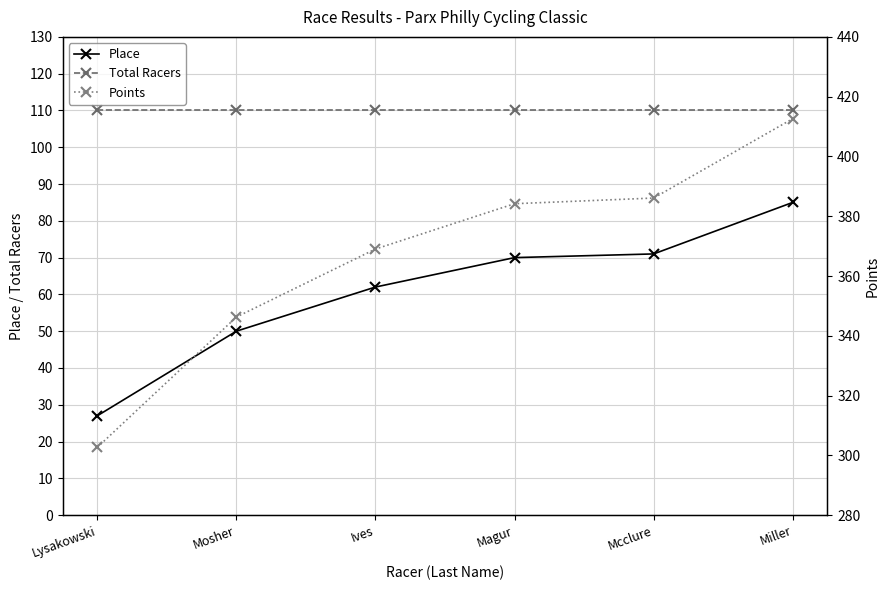

Reading right to left, list all the values displayed in this chart.

Place: Miller=85.0	Mcclure=71.0	Magur=70.0	Ives=62.0	Mosher=50.0	Lysakowski=27.0
Total Racers: Miller=110.0	Mcclure=110.0	Magur=110.0	Ives=110.0	Mosher=110.0	Lysakowski=110.0
Points: Miller=412.6	Mcclure=386.1	Magur=384.2	Ives=369.0	Mosher=346.3	Lysakowski=302.7